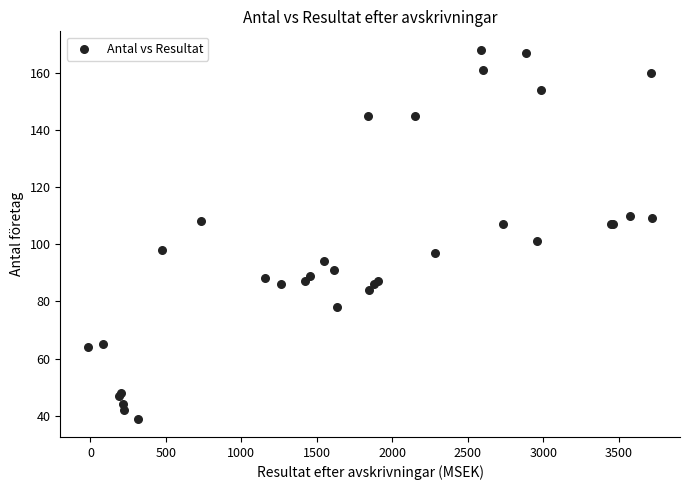

What Y value in the scatter plot is closest to 103?

101